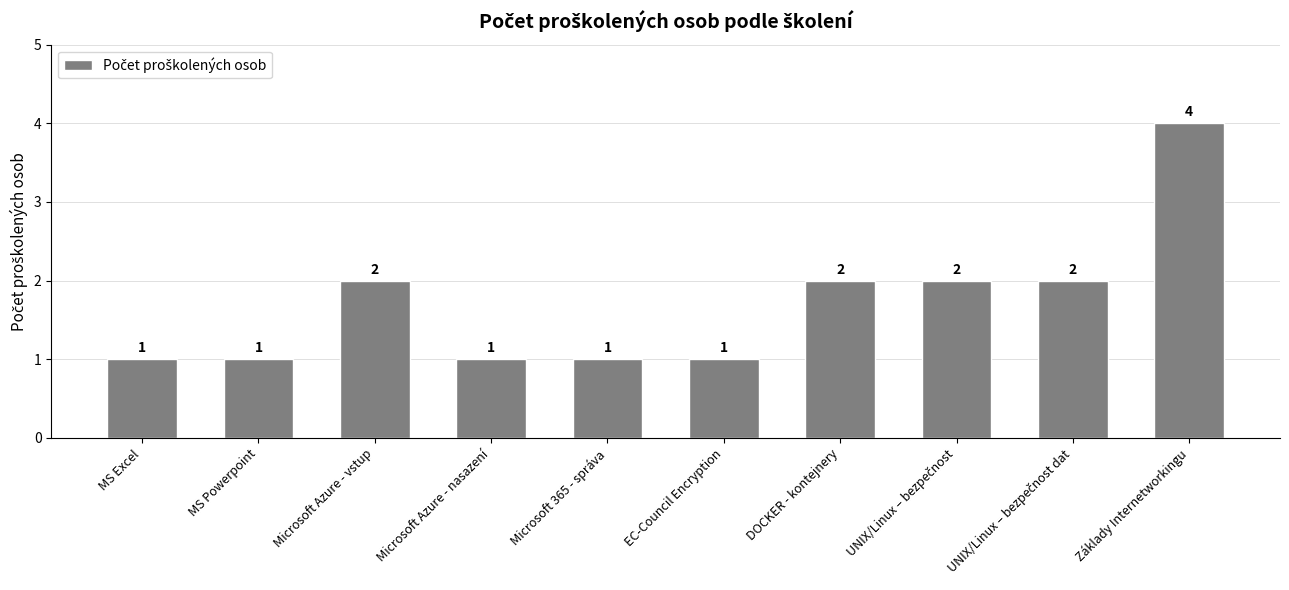

What is the difference between the maximum and minimum values?

3